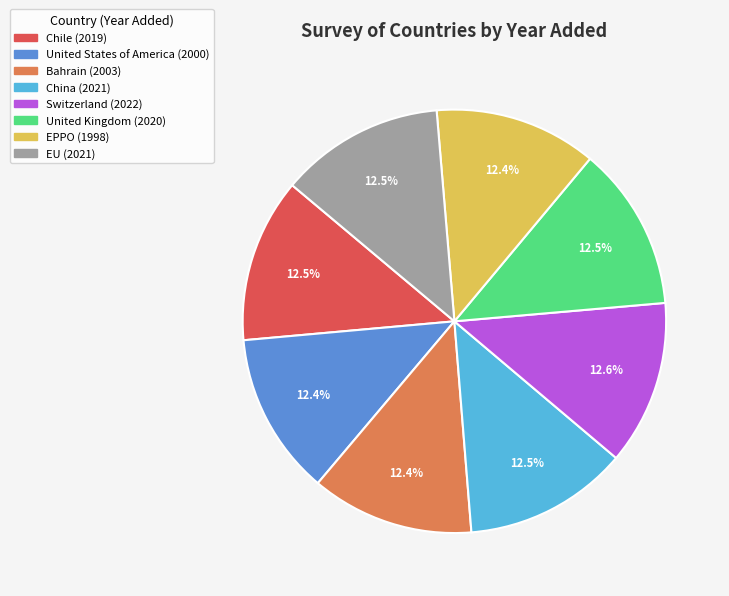

Is it true that EPPO is 12% of the pie?

True